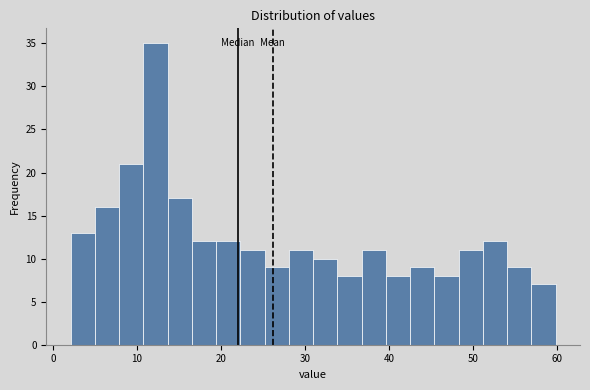

Around what value on the x-axis is the tallest bar? Give the approximate position of its centre, as read against the axis.

12